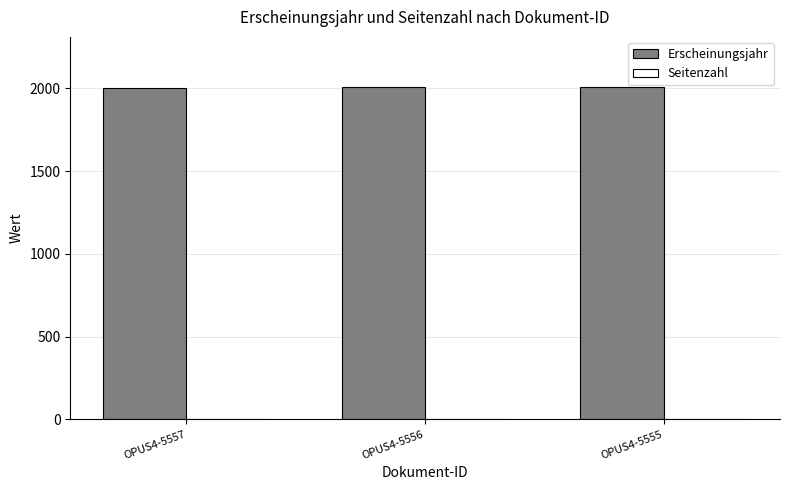

Are the bars grouped side by side (vs. stacked)?

No